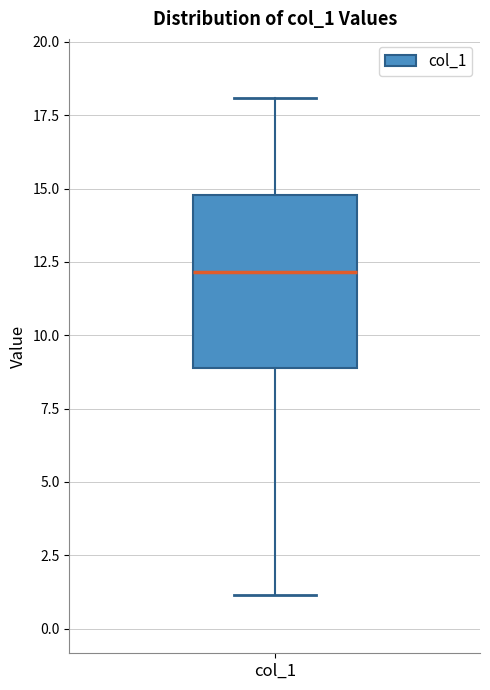

Transcribe this box plot: give where the median line is, the range the box spans, and where the two whiskers end, as read against the y-axis. The values are not printed on the chart, so give them approximately, as read against the axis.

median 12, box 9 to 15, whiskers 1 to 18